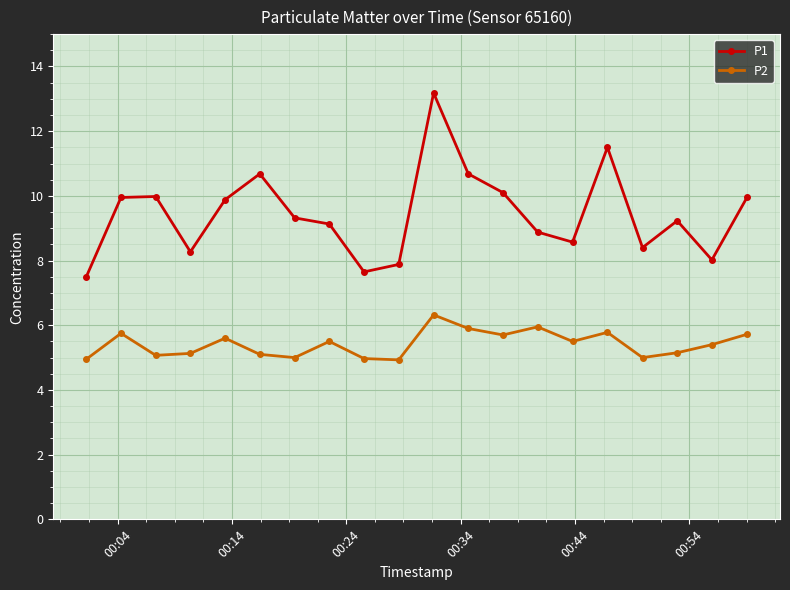

What is the value of the P2 point at the 15th from the left?

5.5